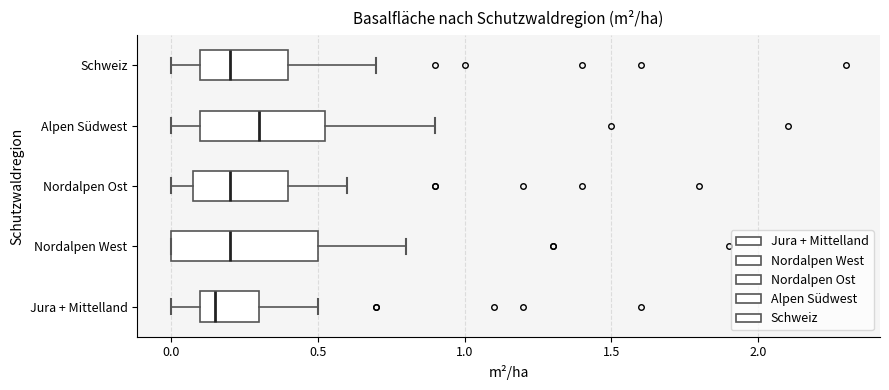

Reading bottom to top, transcribe this box plot: for each box, give where its median line is, the range the box spans, and where its two whiskers end, as read against the x-axis. The values are not printed on the chart, so give them approximately, as read against the axis.

Jura + Mittelland: median 0.15, box 0.10 to 0.30, whiskers 0.00 to 0.50
Nordalpen West: median 0.20, box 0.00 to 0.50, whiskers 0.00 to 0.80
Nordalpen Ost: median 0.20, box 0.10 to 0.40, whiskers 0.00 to 0.60
Alpen Südwest: median 0.30, box 0.10 to 0.55, whiskers 0.00 to 0.90
Schweiz: median 0.20, box 0.10 to 0.40, whiskers 0.00 to 0.70